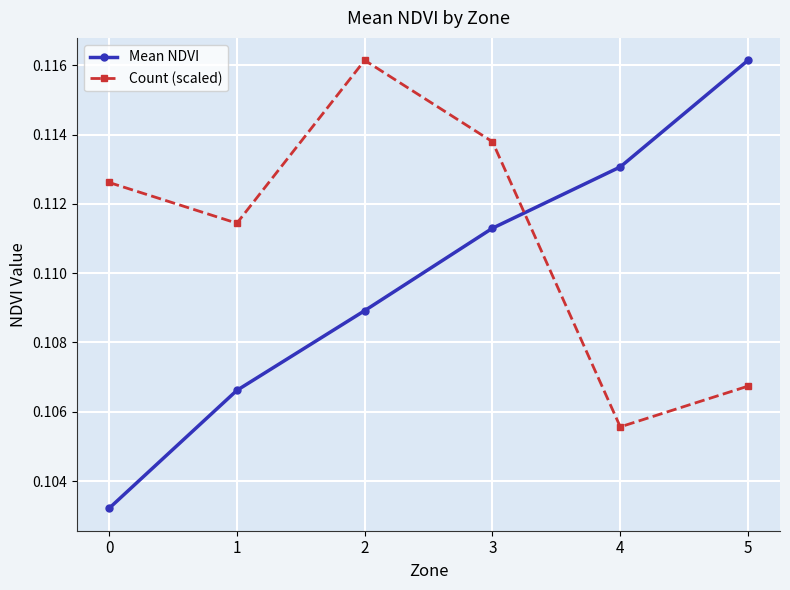

At which category does Count (scaled) reach its first local valley?

1